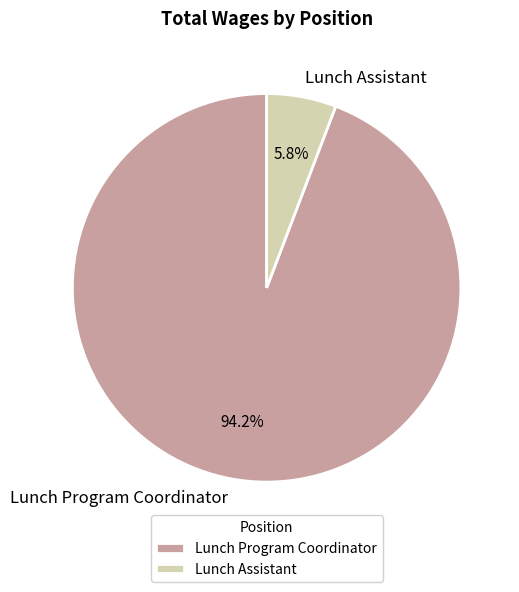

To the nearest percent, what is the difference between the largest and smallest slice percentages?

88%